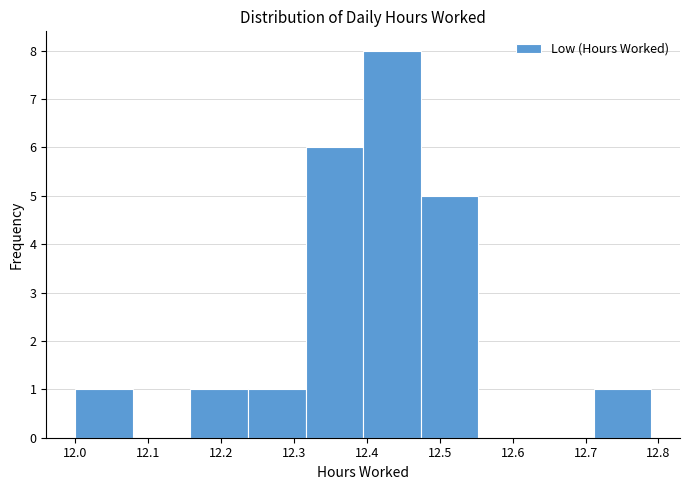

Reading left to right, transcribe this chart: for each bar, give the range it covers on the x-axis and its height. Neither the bar edges nor the heights are printed on the chart, so give them approximately, as read against the axes.

12.000 to 12.079: 1
12.079 to 12.158: 0
12.158 to 12.237: 1
12.237 to 12.316: 1
12.316 to 12.395: 6
12.395 to 12.474: 8
12.474 to 12.553: 5
12.553 to 12.632: 0
12.632 to 12.711: 0
12.711 to 12.790: 1